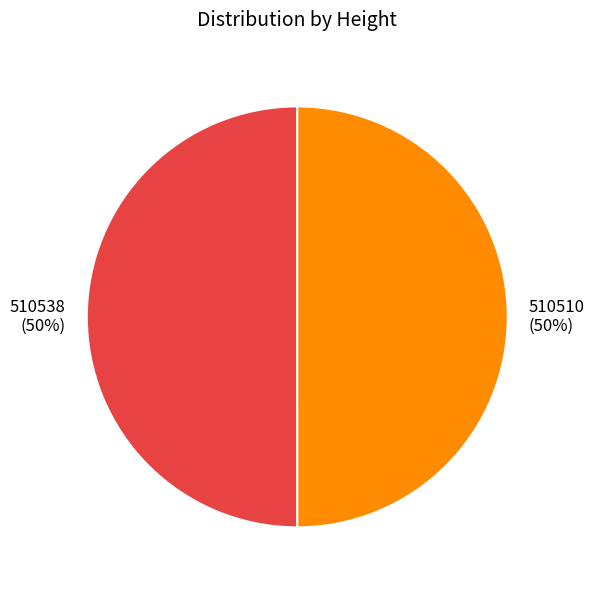

What is the ratio of the value at 510538 to the value at 510510?

1.0